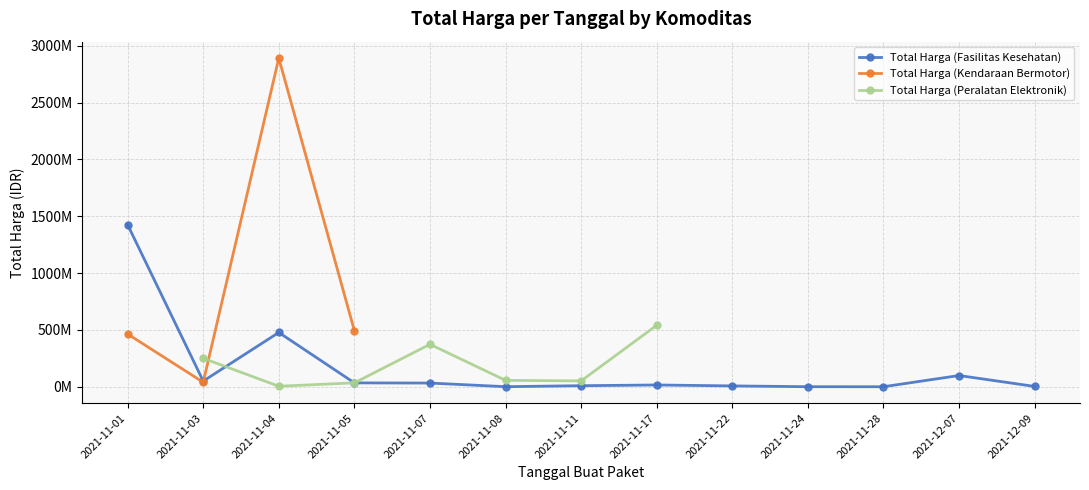

What are all the series names shown in the legend?

Total Harga (Fasilitas Kesehatan), Total Harga (Kendaraan Bermotor), Total Harga (Peralatan Elektronik)